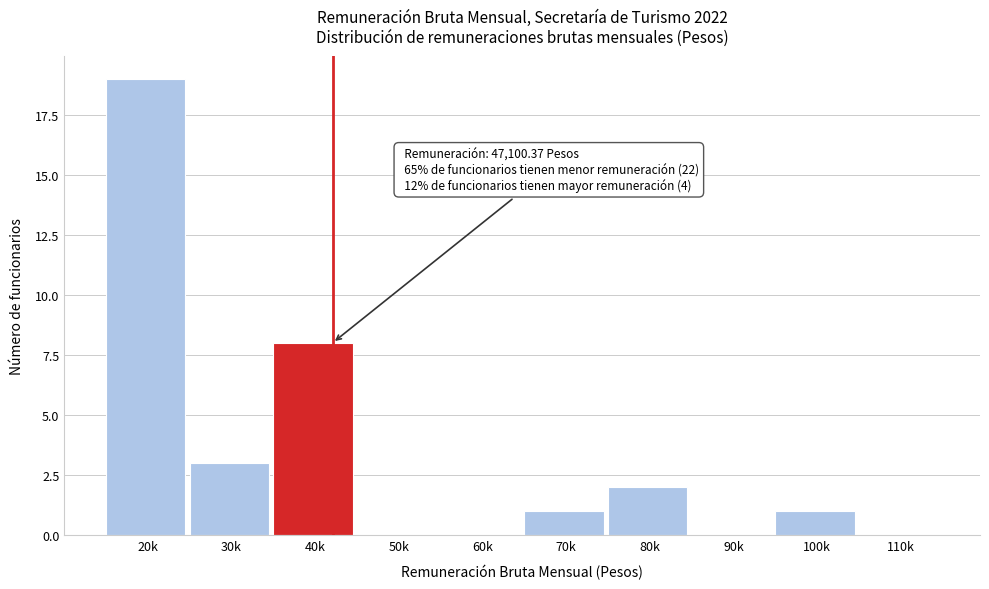

Reading left to right, extract all data points from this chart.

20k=19	30k=3	40k=8	50k=0	60k=0	70k=1	80k=2	90k=0	100k=1	110k=0